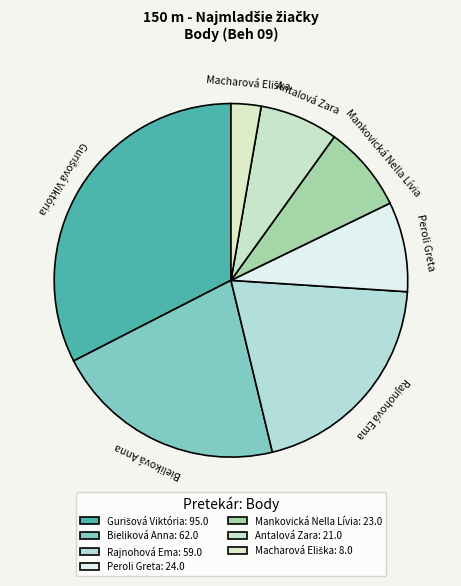

Which slice is the largest?

Gurišová Viktória